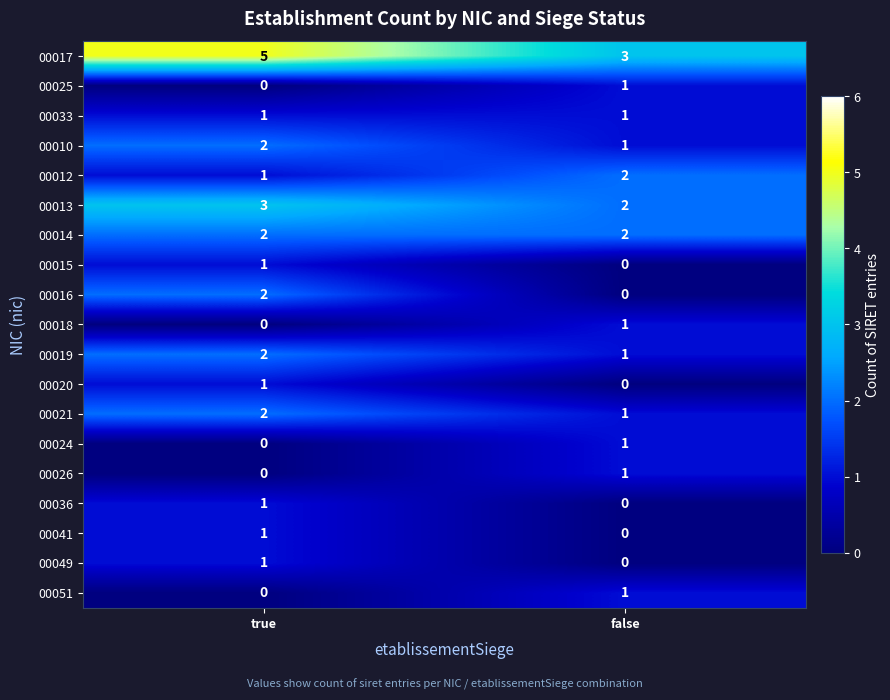

The value of 00049 at true is 1. True or false?

True